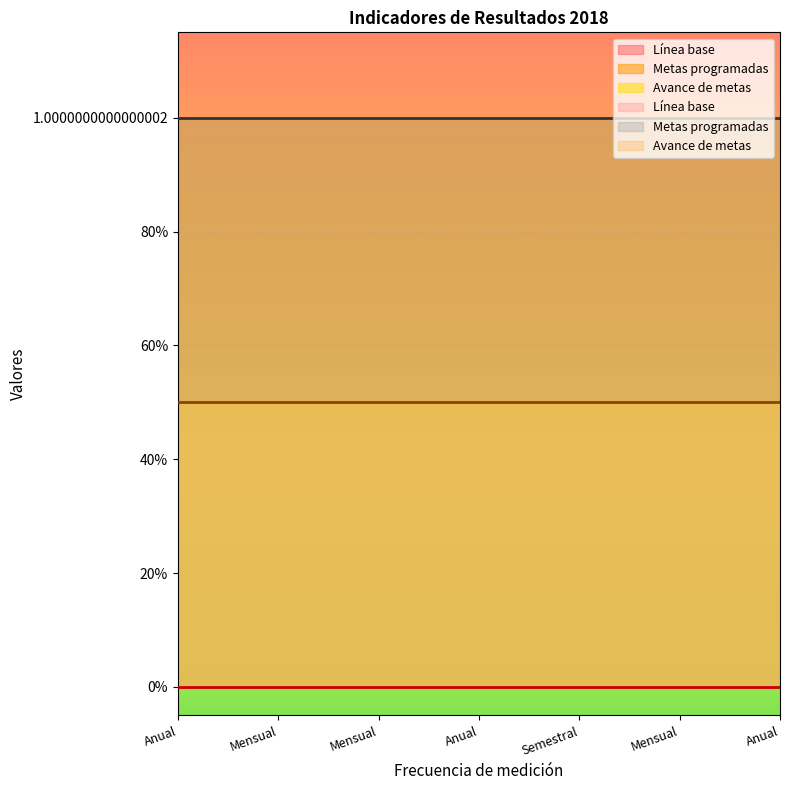

Between Mensual and Anual, which is larger?

Mensual